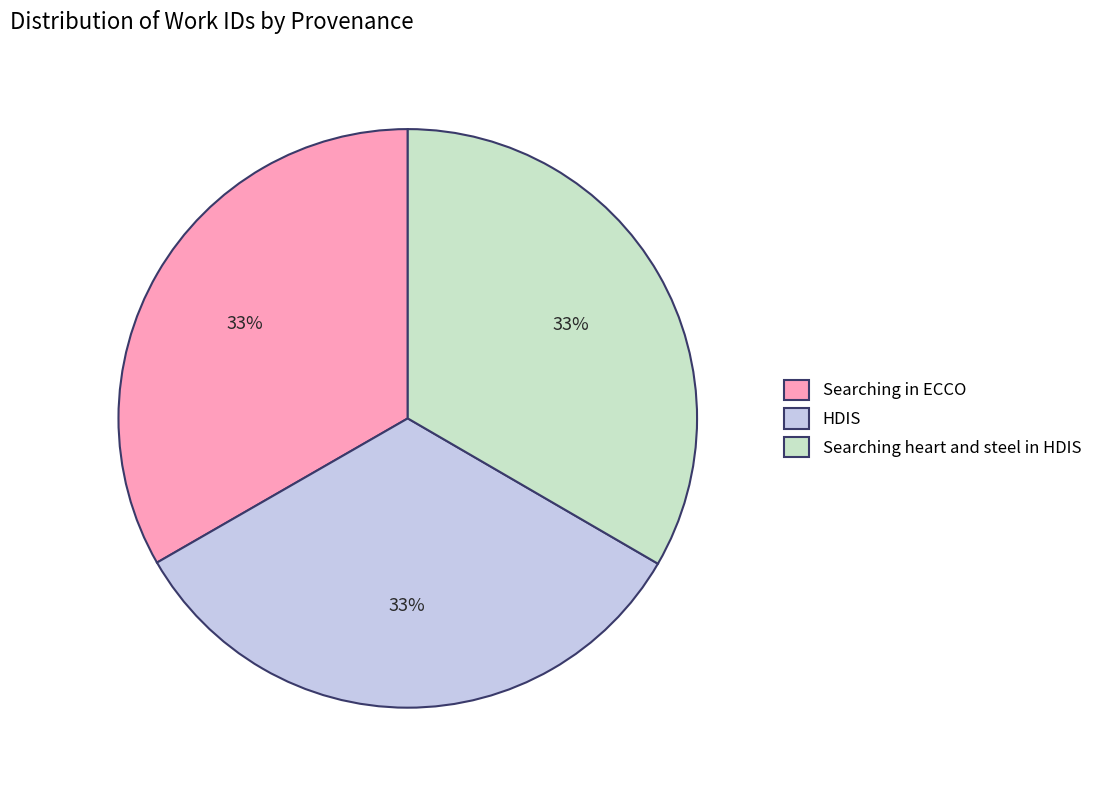

Is Searching in ECCO the majority of the pie?

No